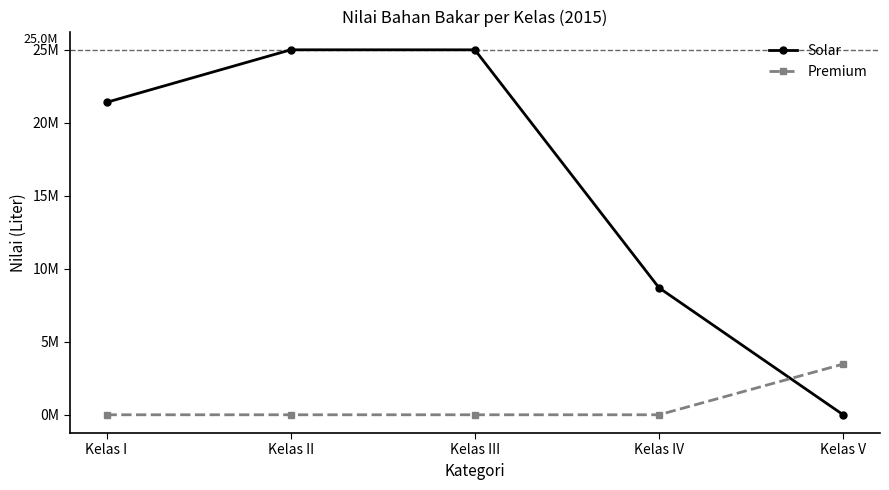

Reading left to right, what are all the values shown in this chart?

Solar: 21392070	24989120	24987600	8694000	0
Premium: 0	0	0	0	3470400